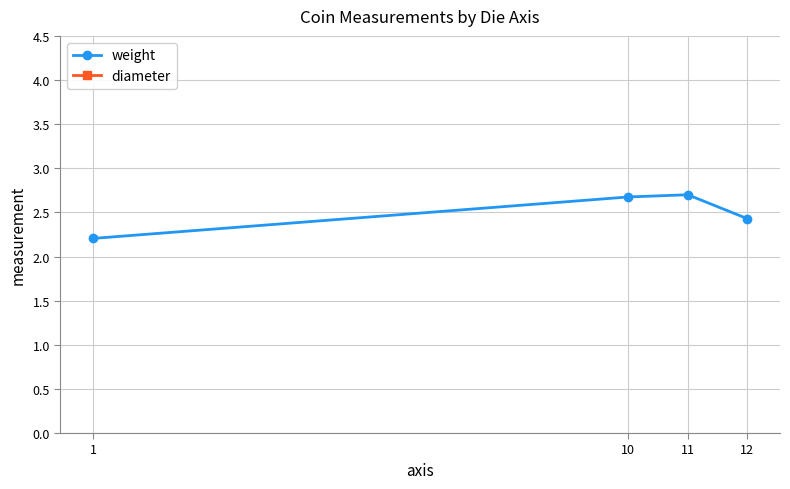

True or false: weight and diameter intersect in this chart.

False